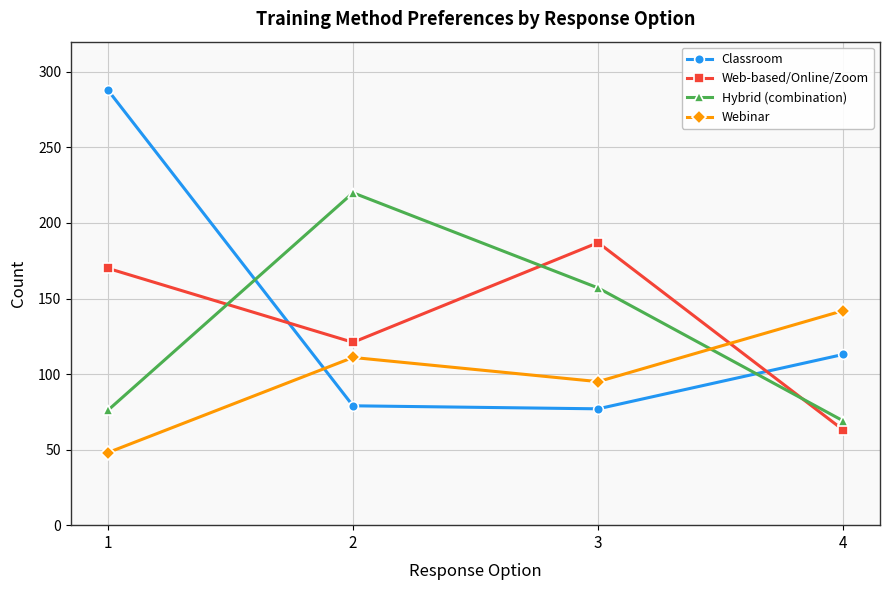

What is the spread (max minus min) of values at 4?

79